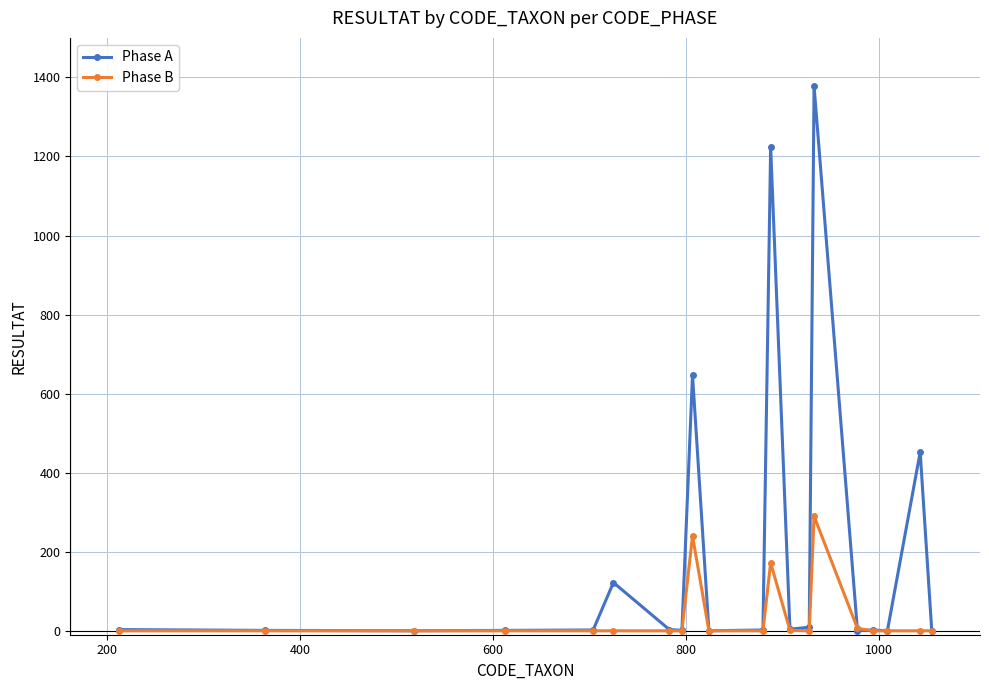

What is the highest value of the Phase A series?

1378